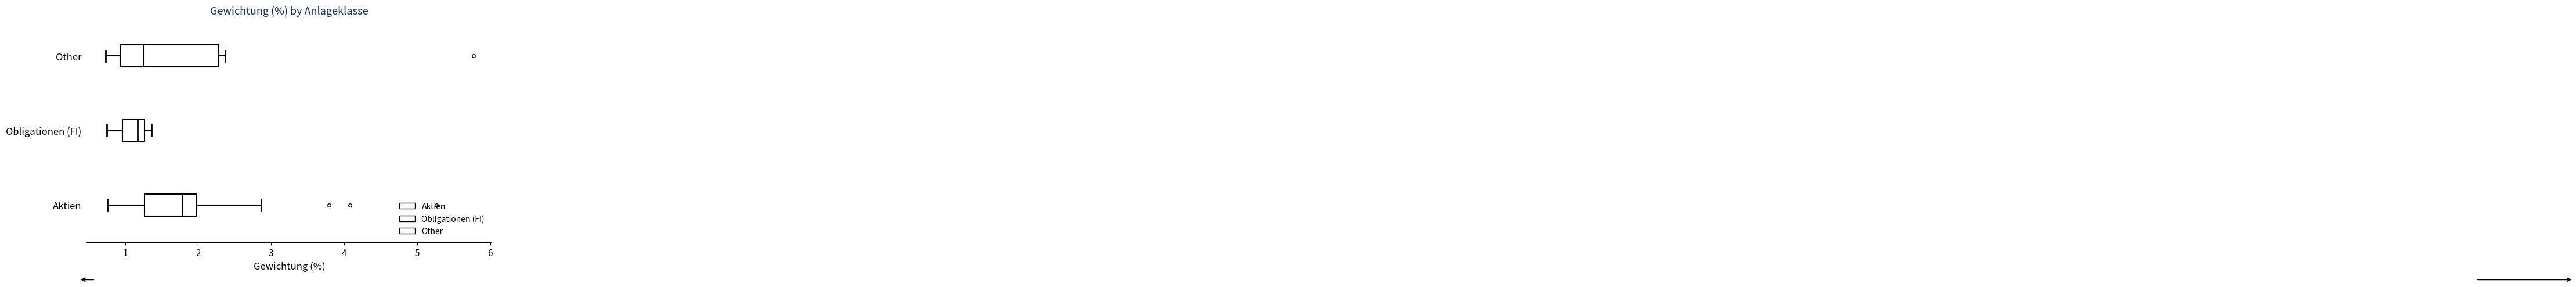

Which box has the furthest to the right median line?

Aktien